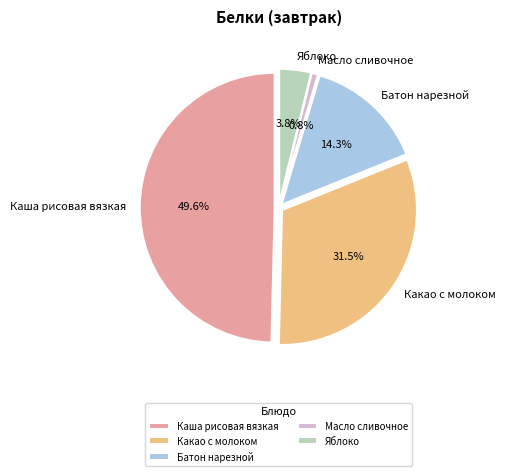

What is the largest slice in the pie chart?

Каша рисовая вязкая